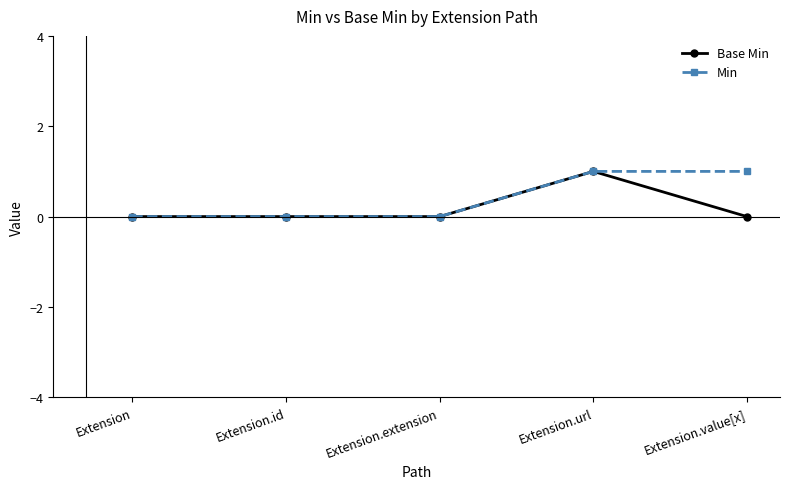

Is the value of Base Min at Extension.id greater than the value of Min at Extension.value[x]?

No